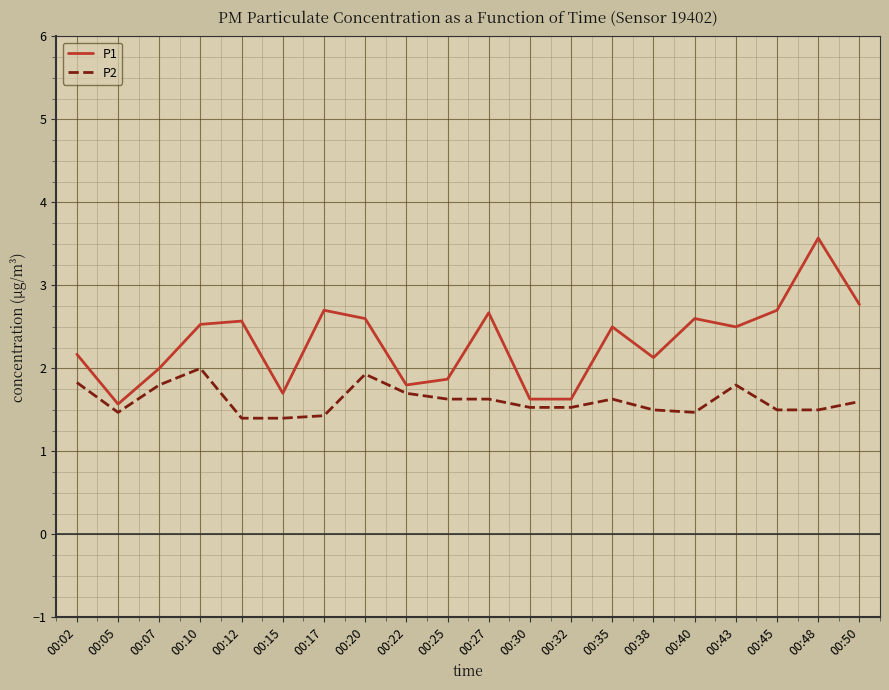

Reading left to right, transcribe all the data shown in this chart.

P1: 00:02=2.2	00:05=1.6	00:07=2.0	00:10=2.5	00:12=2.6	00:15=1.7	00:17=2.7	00:20=2.6	00:22=1.8	00:25=1.9	00:27=2.7	00:30=1.6	00:32=1.6	00:35=2.5	00:38=2.1	00:40=2.6	00:43=2.5	00:45=2.7	00:48=3.6	00:50=2.8
P2: 00:02=1.8	00:05=1.5	00:07=1.8	00:10=2.0	00:12=1.4	00:15=1.4	00:17=1.4	00:20=1.9	00:22=1.7	00:25=1.6	00:27=1.6	00:30=1.5	00:32=1.5	00:35=1.6	00:38=1.5	00:40=1.5	00:43=1.8	00:45=1.5	00:48=1.5	00:50=1.6